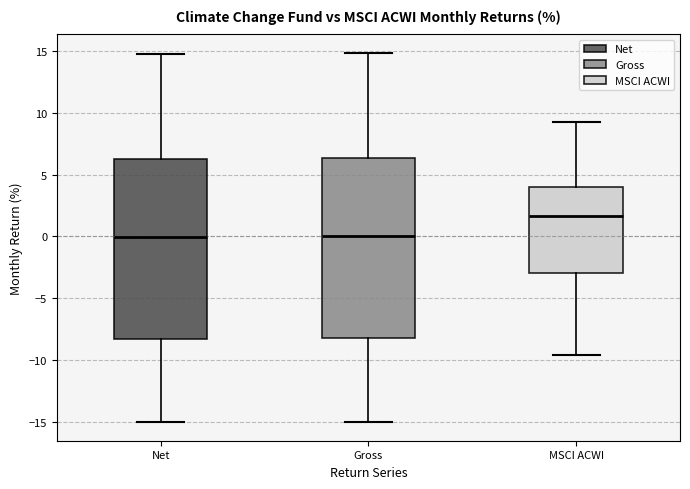

Where does the median line of the box for Net sit on the y-axis? The values are not printed on the chart, so give them approximately, as read against the axis.

0.0